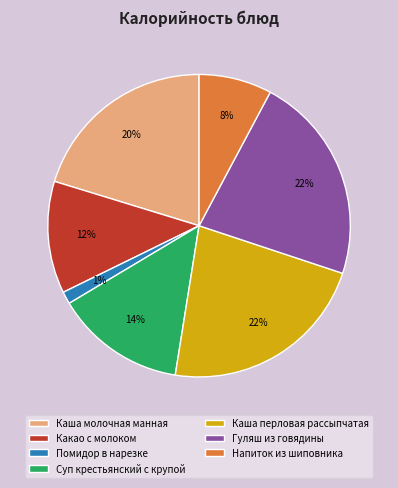

Is there a majority slice in this chart?

No